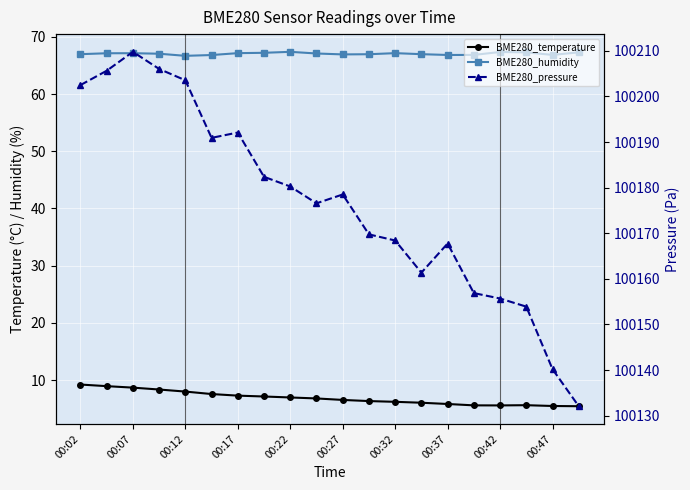

What is the value of the BME280_temperature point at the 12th from the left?

6.3